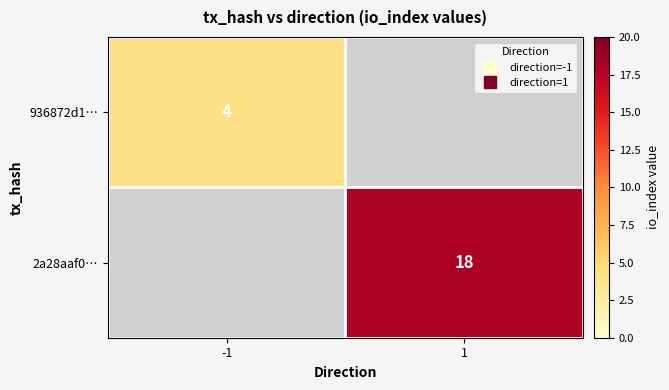

List the labels in order of 936872d1… value, smallest first.

-1, 1